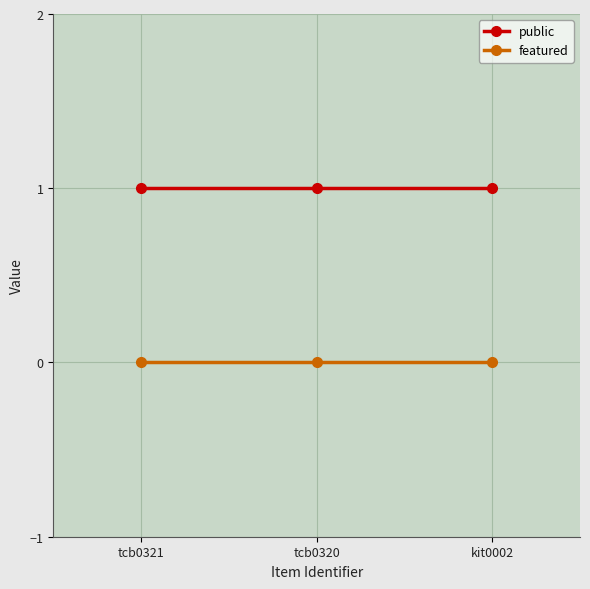

What is the label of the 1st point from the left?

tcb0321